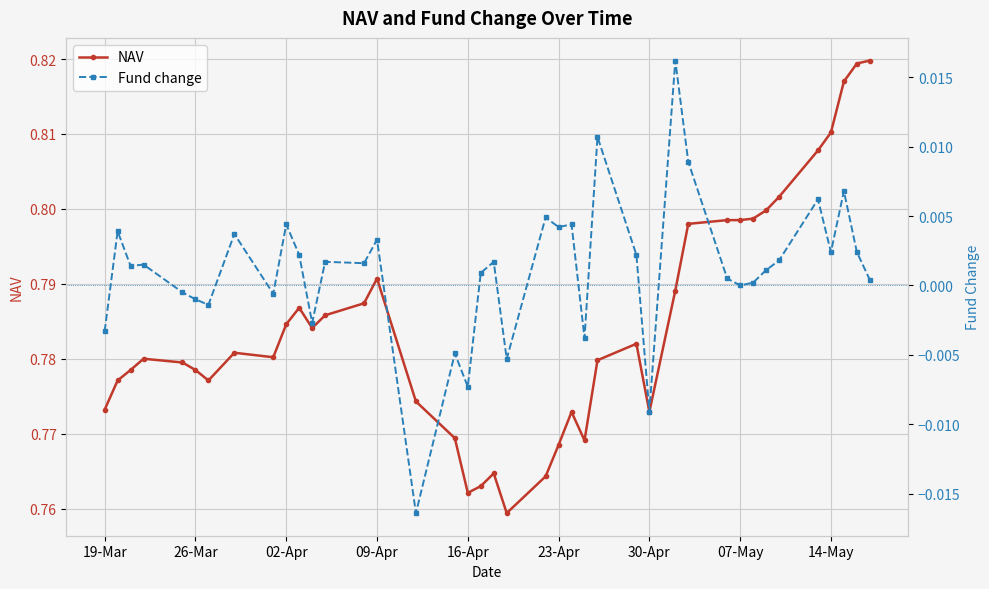

Does the chart display data point markers on the line(s)?

Yes